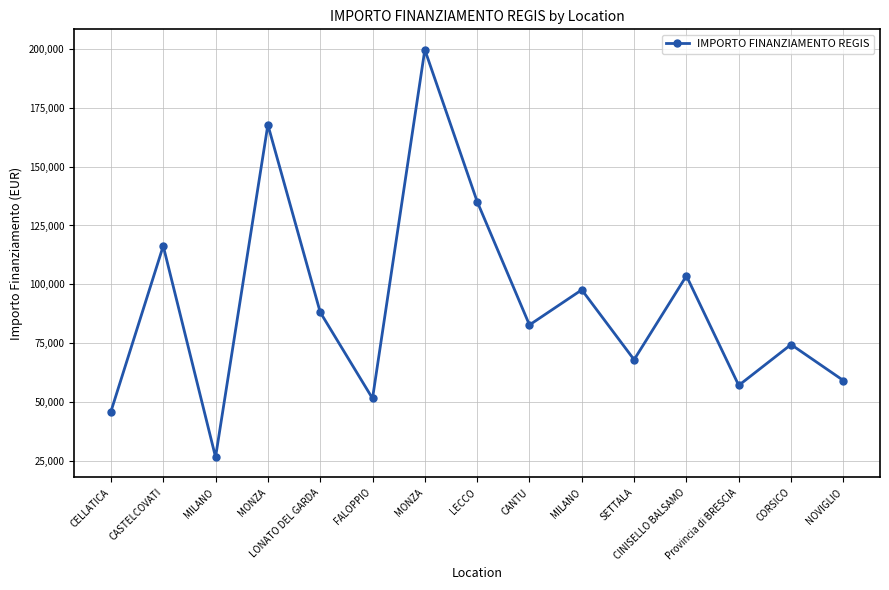

How many data points does each series have?

15